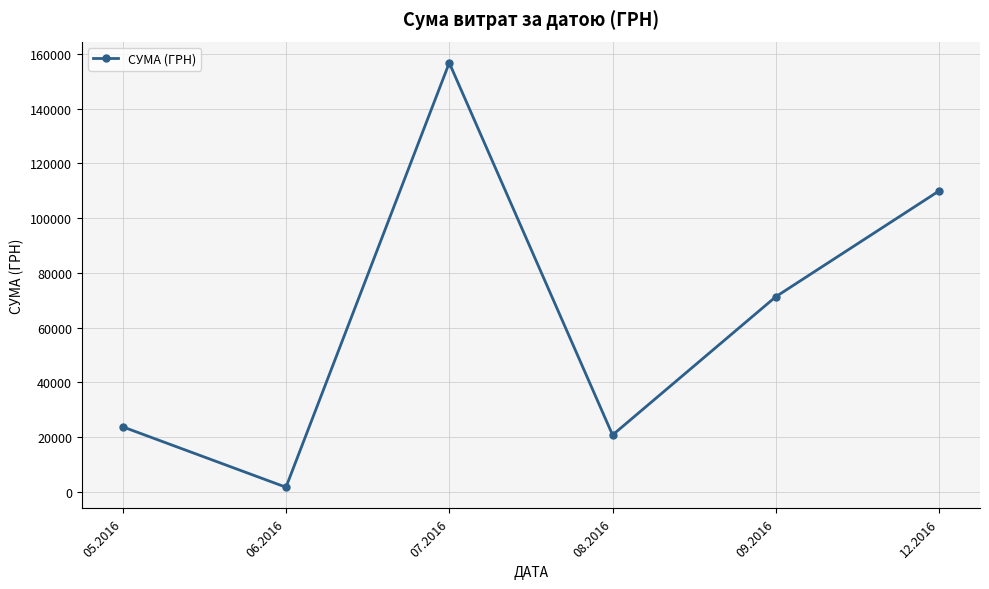

Where is the first local minimum?

06.2016